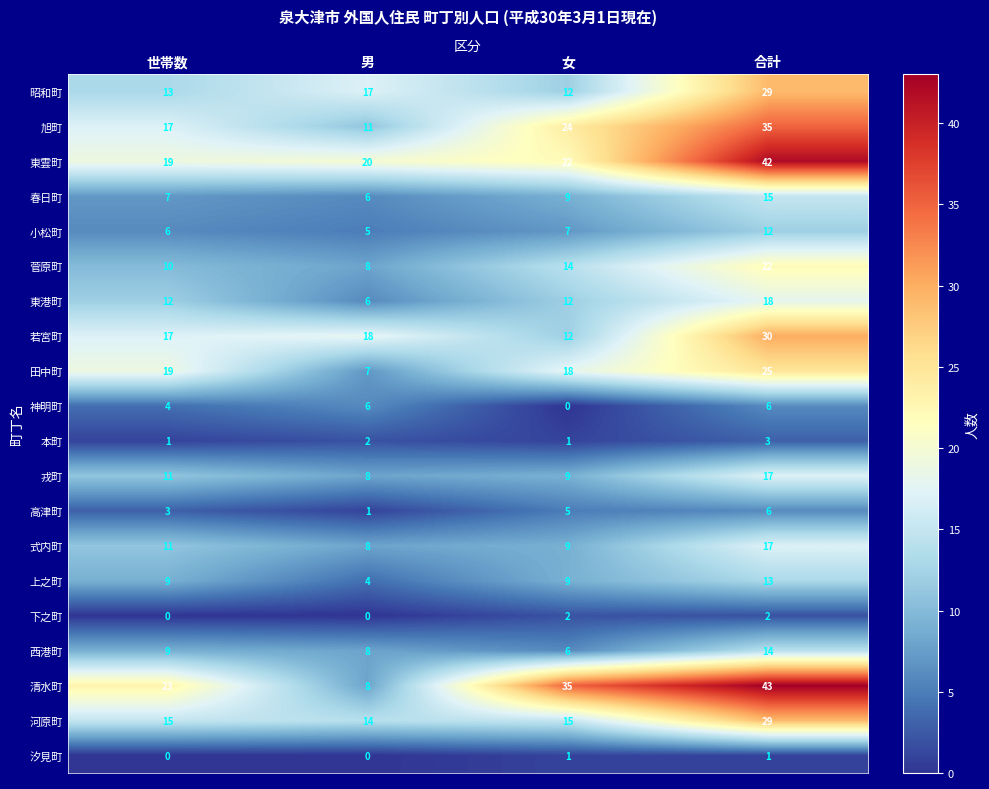

What is the average value of the 春日町 series?

9